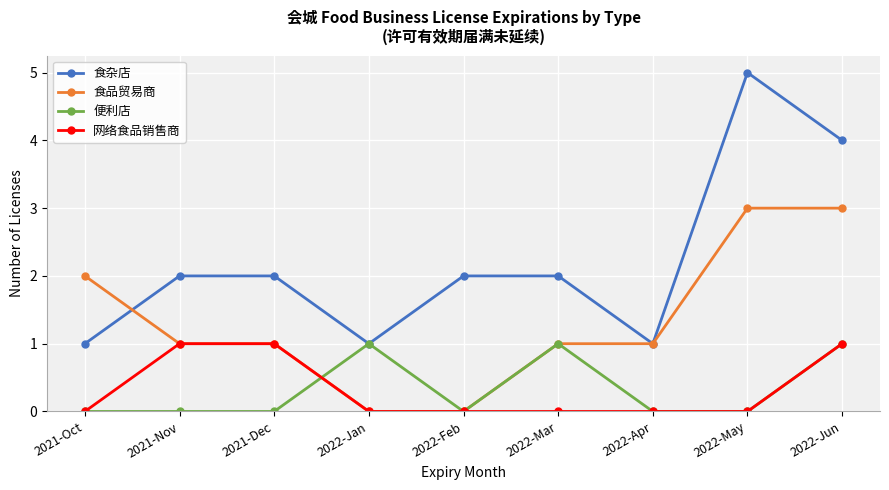

Which series has the widest spread of values?

食杂店